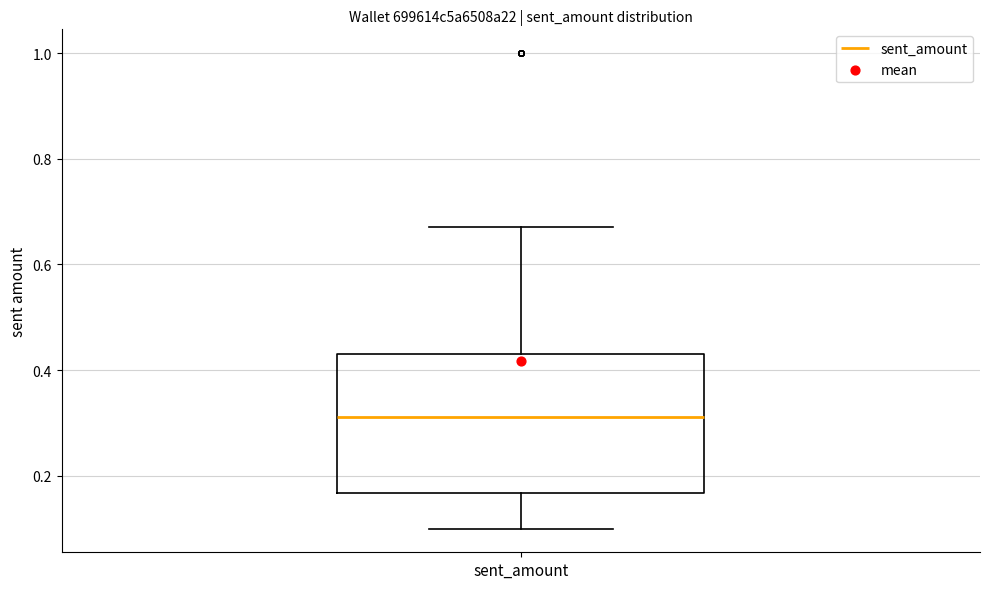

Where does the lower whisker of the box for sent_amount end on the y-axis? The values are not printed on the chart, so give them approximately, as read against the axis.

0.10